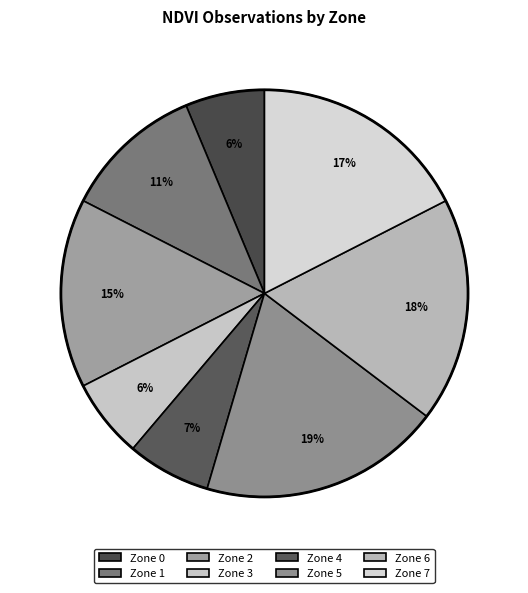

To the nearest percent, what is the average slice percentage?

12%